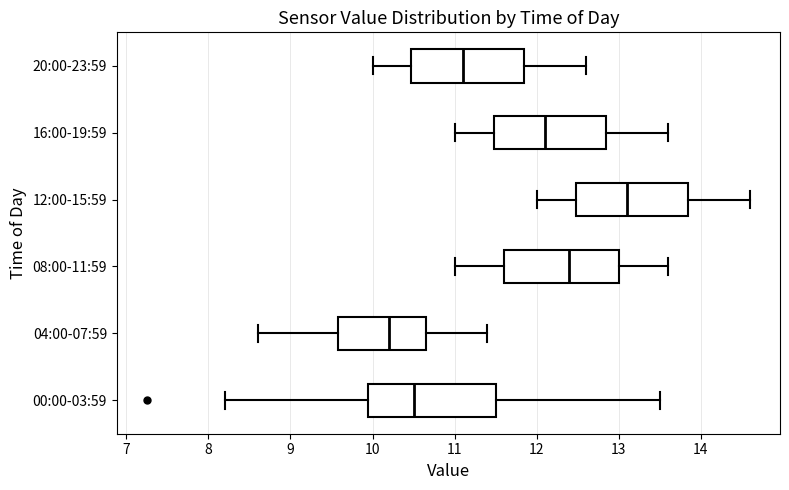

Which box has the furthest to the left median line?

04:00-07:59